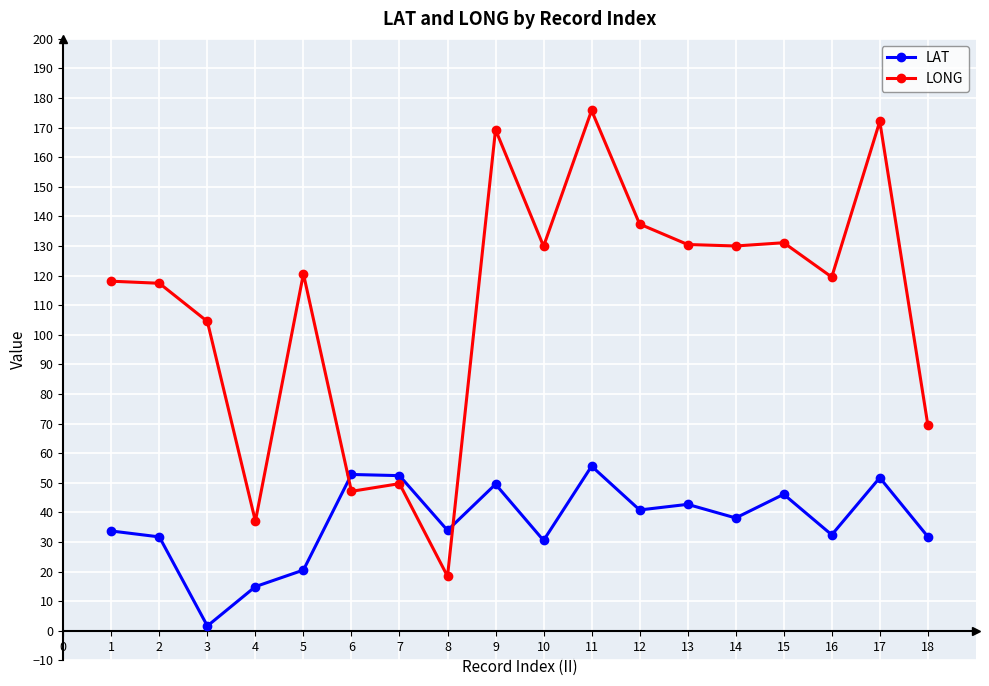

The value of LAT at 7 is 36.2. True or false?

False